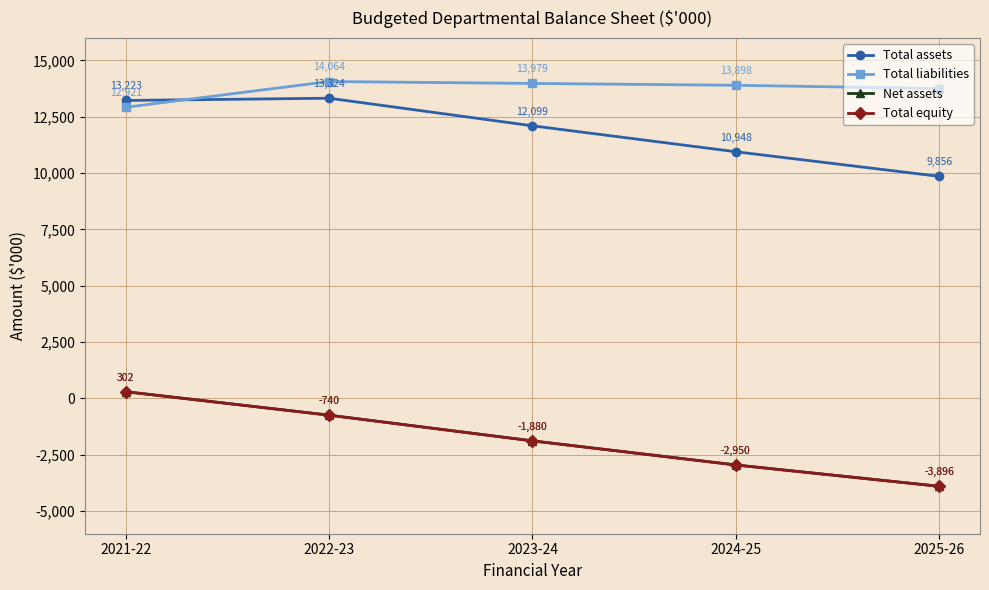

What value does the Total assets series have at 2022-23?

13324